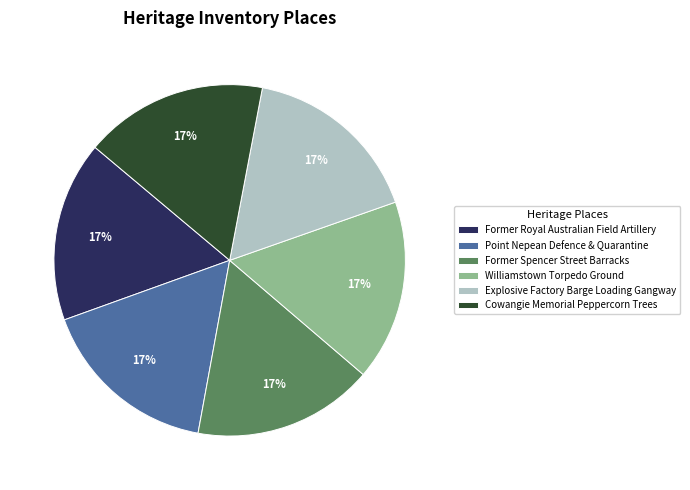

True or false: Williamstown Torpedo Ground accounts for 23% of the total.

False